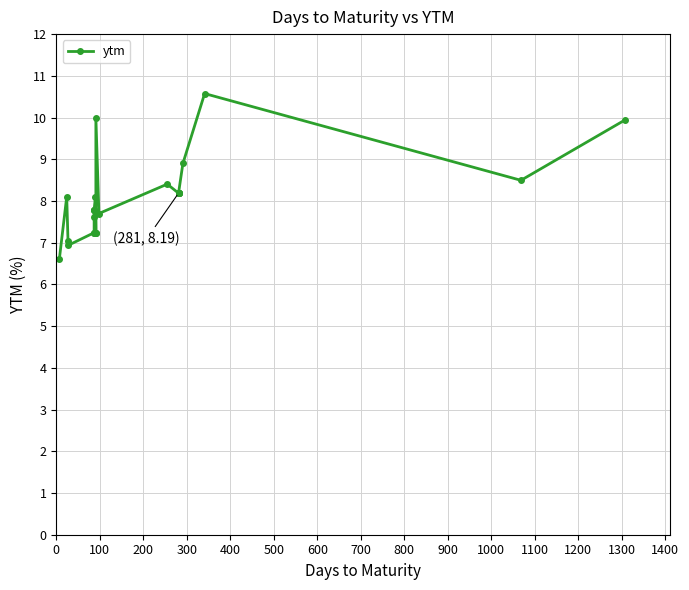

What is the greatest value displayed?

10.6